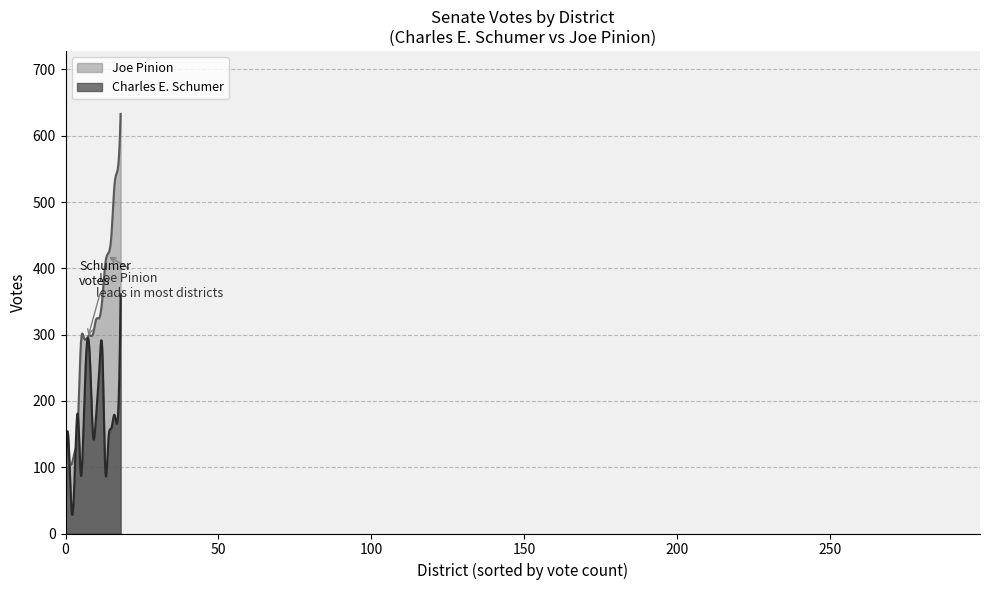

What is the smallest value displayed?

28.1